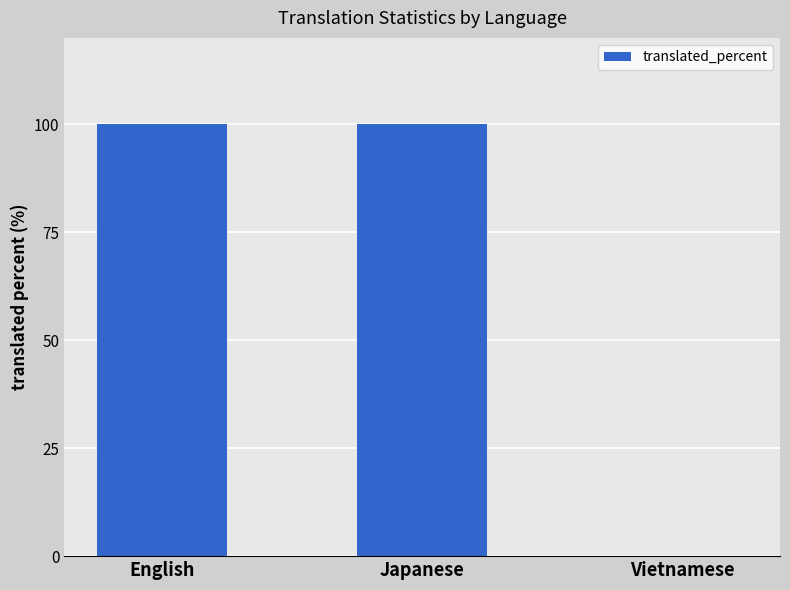

How many values are between 0 and 100?

3